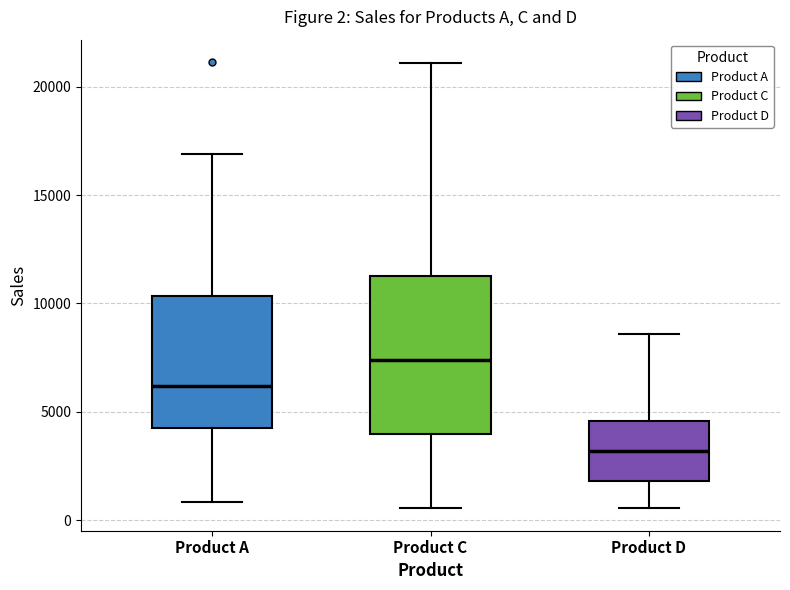

Which box's median line is the highest?

Product C